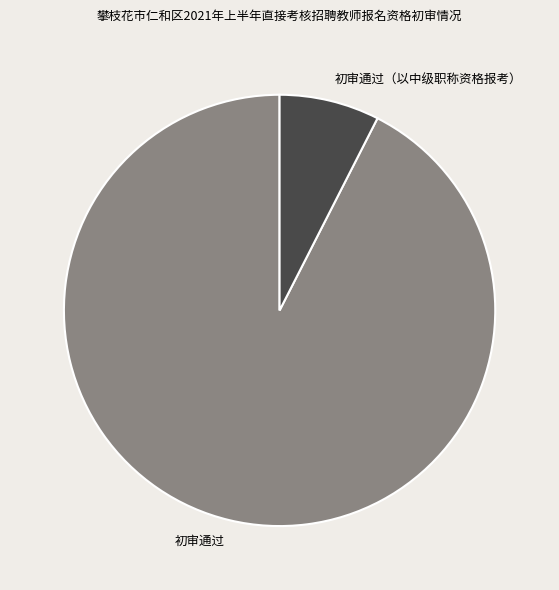

What is the largest slice in the pie chart?

初审通过